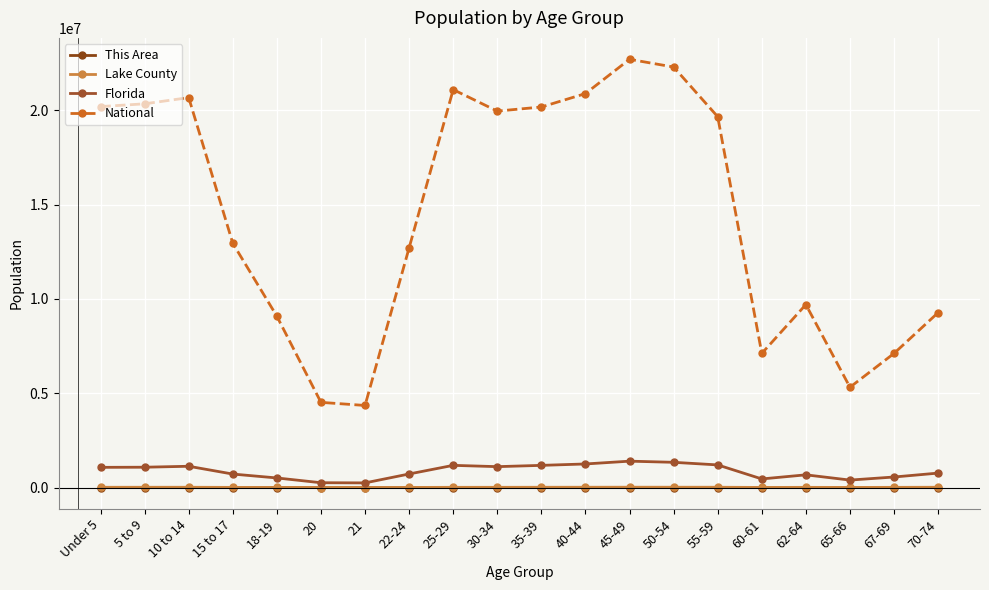

At which category is the sum across all series the highest?

45-49